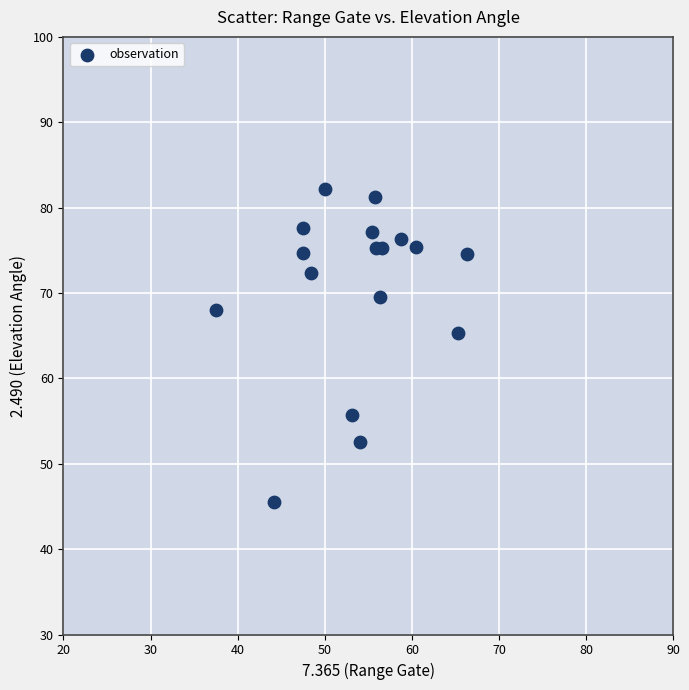

What Y value in the scatter plot is closest to 63?

65.3